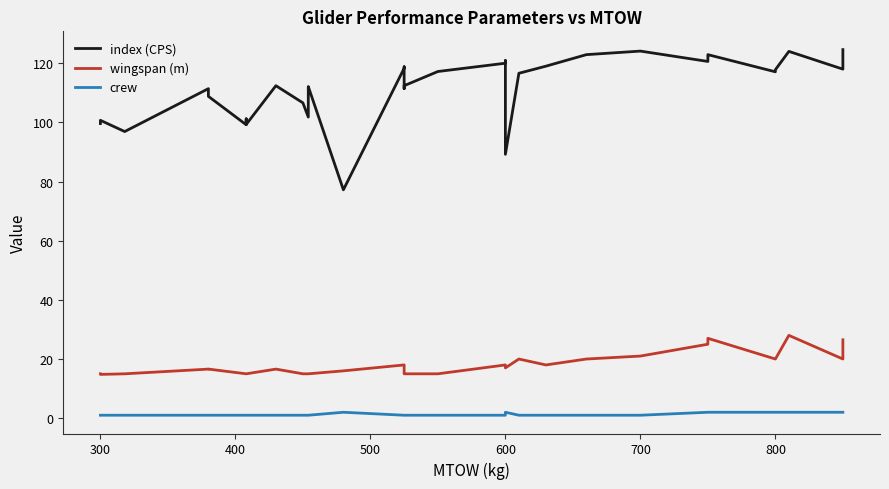

How many data points in wingspan (m) are above 16?

21